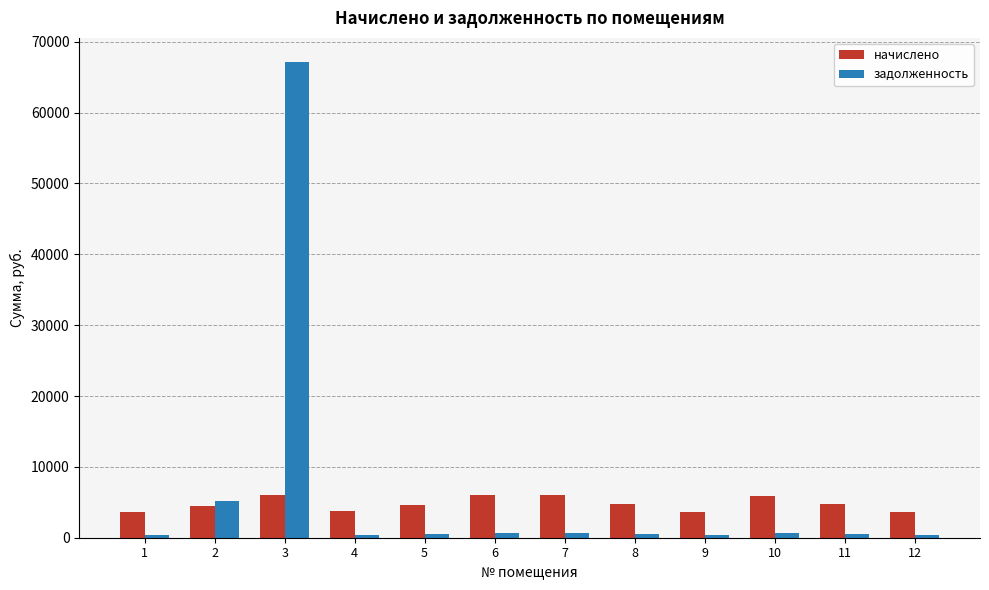

Between 3 and 4, which series saw the biggest shift?

задолженность